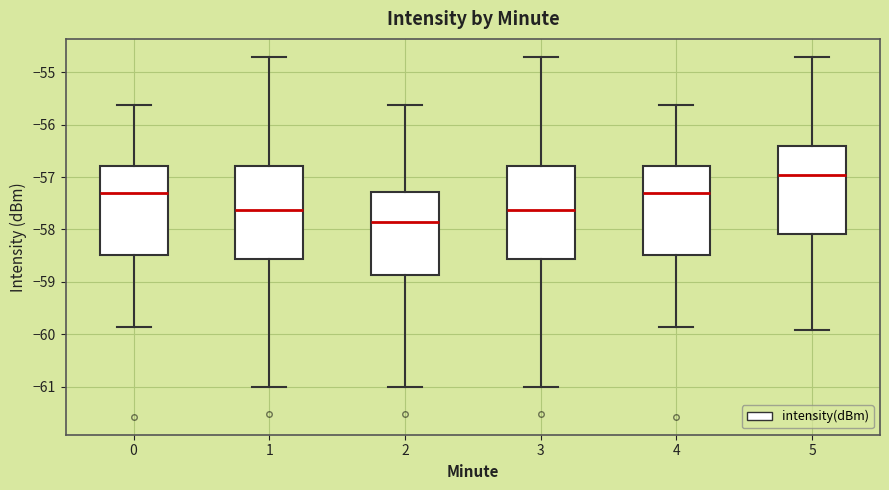

Reading left to right, read every box against the y-axis: the position of its median line, the range the box covers, and the ends of its whiskers. The values are not printed on the chart, so give them approximately, as read against the axis.

0: median -57.3, box -58.5 to -56.8, whiskers -59.8 to -55.6
1: median -57.6, box -58.6 to -56.8, whiskers -61.0 to -54.7
2: median -57.9, box -58.9 to -57.3, whiskers -61.0 to -55.6
3: median -57.6, box -58.6 to -56.8, whiskers -61.0 to -54.7
4: median -57.3, box -58.5 to -56.8, whiskers -59.8 to -55.6
5: median -57.0, box -58.1 to -56.4, whiskers -59.9 to -54.7